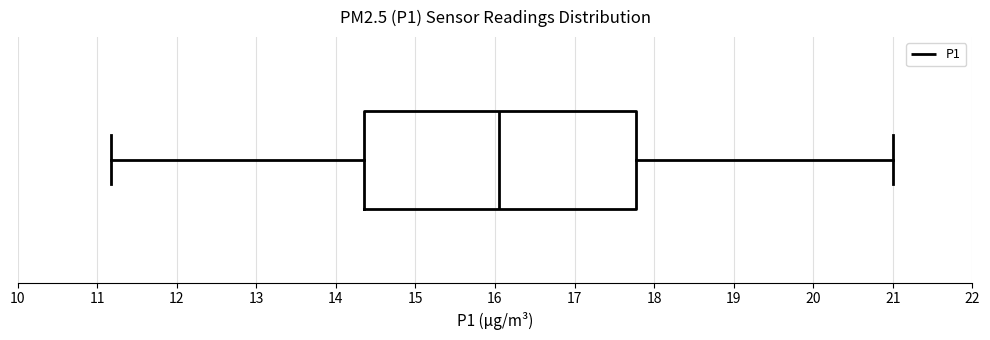

Where is the right edge of the box on the x-axis? The values are not printed on the chart, so give them approximately, as read against the axis.

17.8